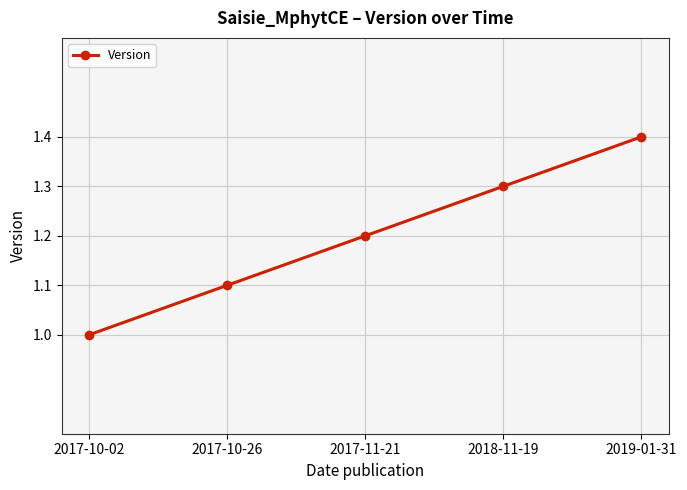

At which category does the chart reach its minimum across all series?

2017-10-02